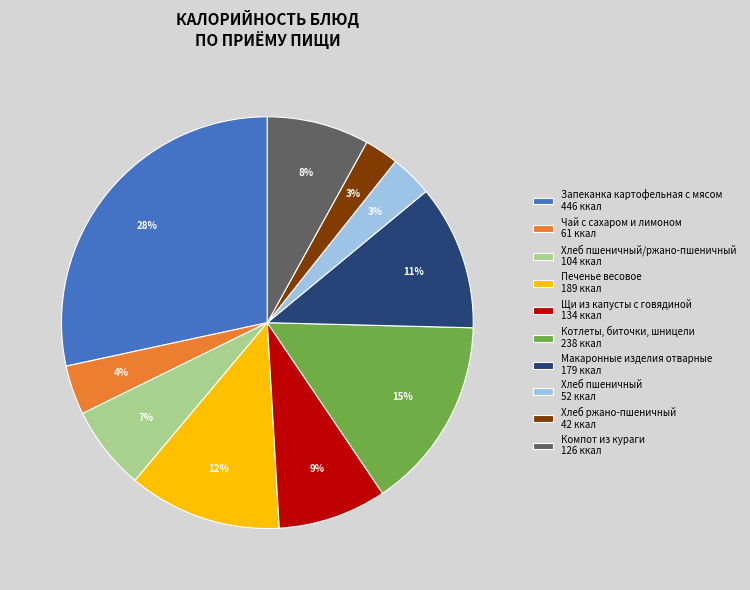

To the nearest percent, what portion does Хлеб ржано-пшеничный 42 ккал represent?

3%